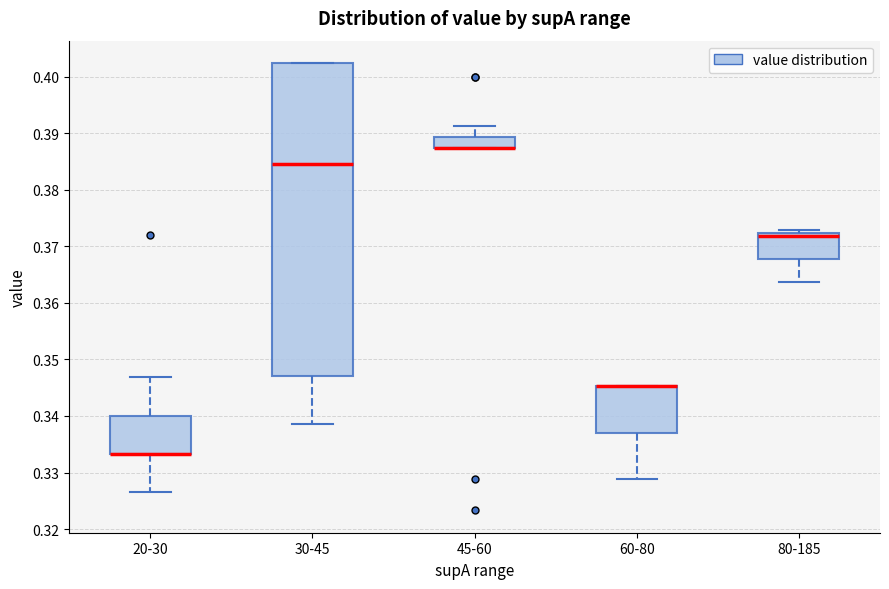

Which box is the tallest, from its lower edge to its upper edge?

30-45